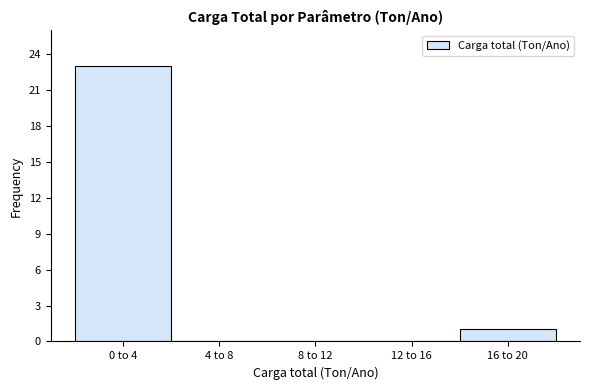

Reading left to right, list all the values displayed in this chart.

0 to 4=23	4 to 8=0	8 to 12=0	12 to 16=0	16 to 20=1